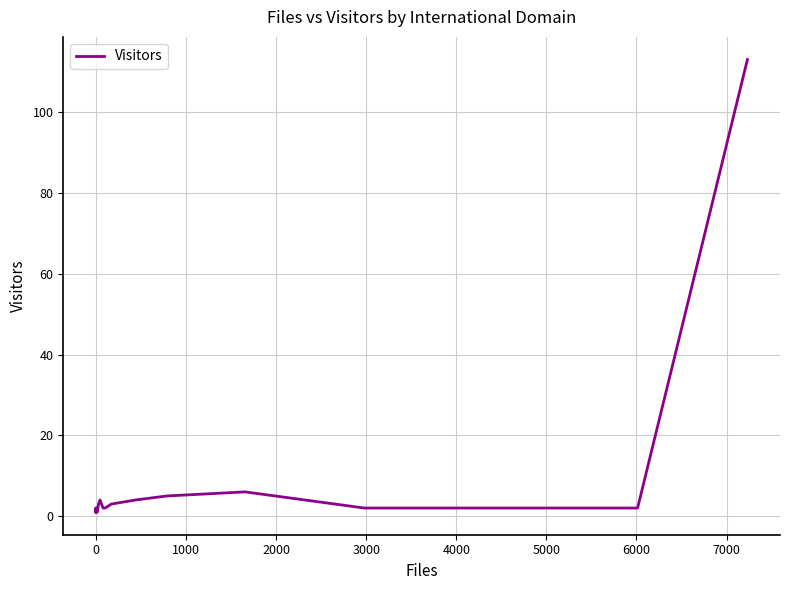

How many interior local valleys (lower than both neighbors) does the data have?

1